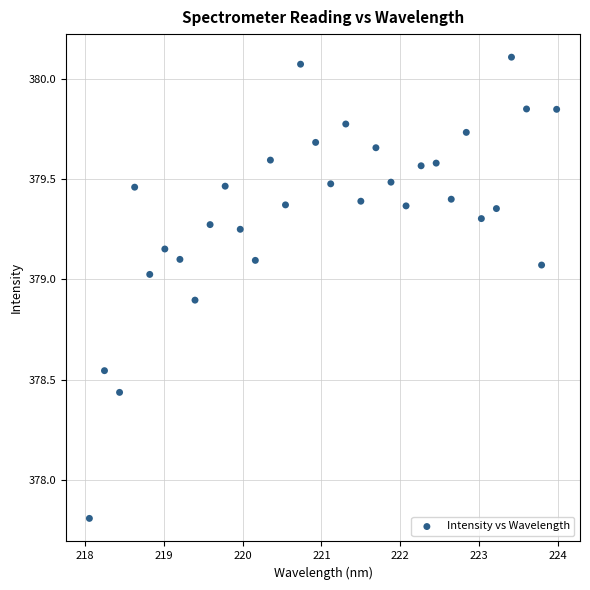

What Y value in the scatter plot is closest to 378?

377.8